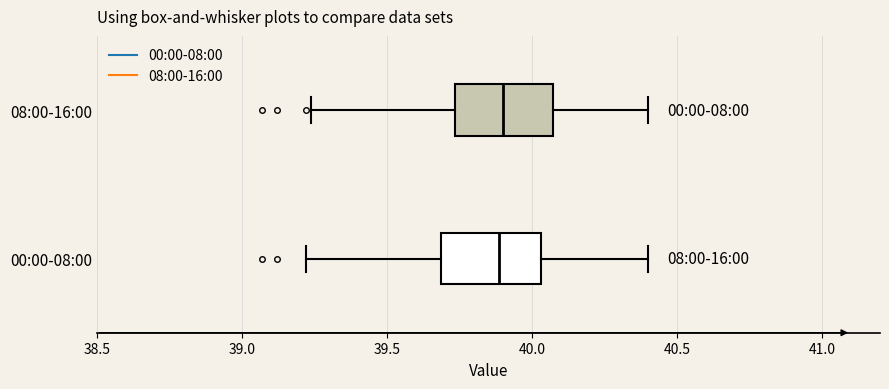

Reading bottom to top, transcribe this box plot: for each box, give where its median line is, the range the box spans, and where its two whiskers end, as read against the x-axis. The values are not printed on the chart, so give them approximately, as read against the axis.

00:00-08:00: median 39.90, box 39.70 to 40.05, whiskers 39.20 to 40.40
08:00-16:00: median 39.90, box 39.75 to 40.05, whiskers 39.25 to 40.40